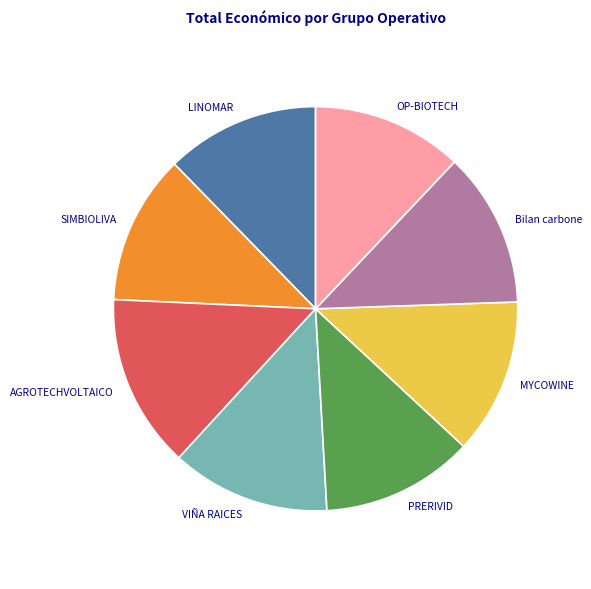

Is the sum of SIMBIOLIVA and VIÑA RAICES greater than half?

No